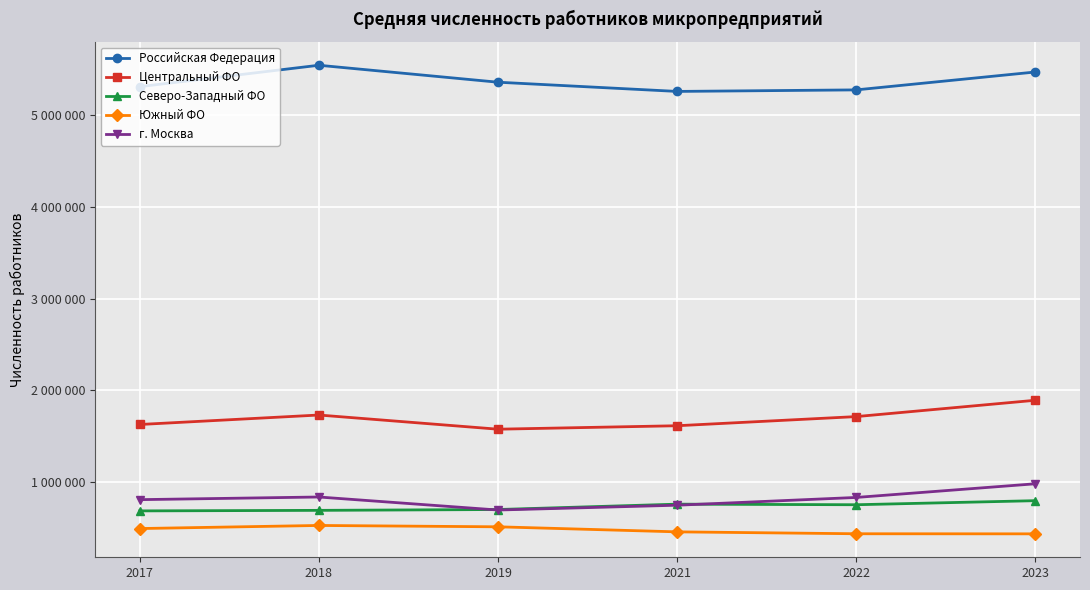

What are all the series names shown in the legend?

Российская Федерация, Центральный ФО, Северо-Западный ФО, Южный ФО, г. Москва